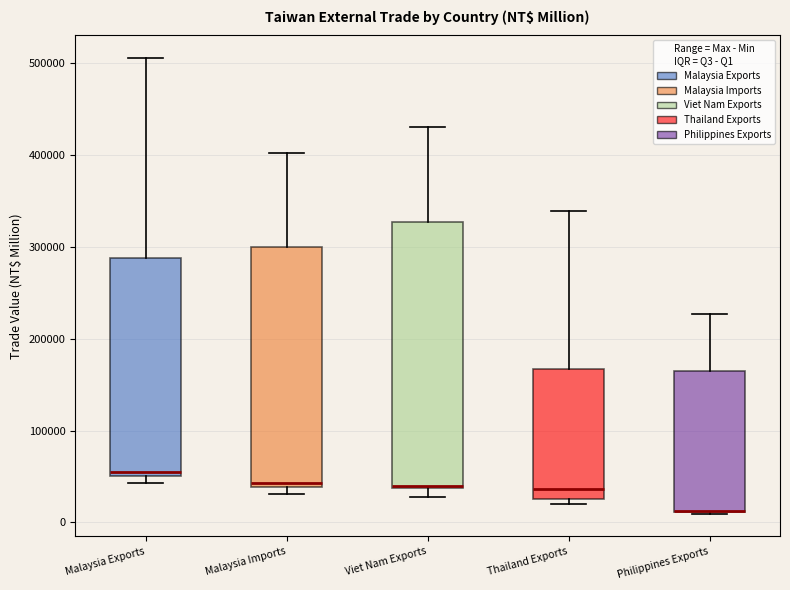

Reading left to right, transcribe this box plot: for each box, give where its median line is, the range the box spans, and where its two whiskers end, as read against the y-axis. The values are not printed on the chart, so give them approximately, as read against the axis.

Malaysia Exports: median 50000 (just above the box's lower edge), box 50000 to 290000, whiskers 40000 to 510000
Malaysia Imports: median 40000 (just above the box's lower edge), box 40000 to 300000, whiskers 30000 to 400000
Viet Nam Exports: median 40000, box 40000 to 330000, whiskers 30000 to 430000
Thailand Exports: median 40000, box 30000 to 170000, whiskers 20000 to 340000
Philippines Exports: median 10000 (drawn on the box's lower edge), box 10000 to 160000, whiskers 10000 to 230000